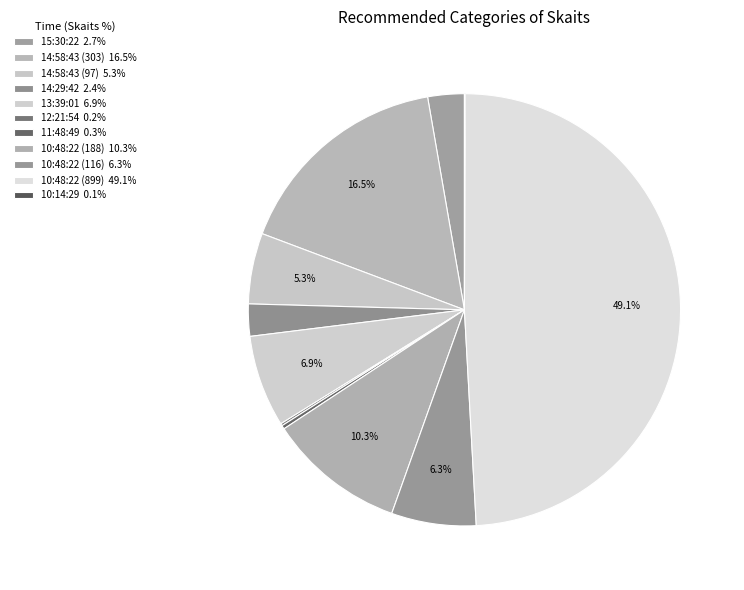

Approximately how many times larger is the value at 15:30:22 compared to 10:14:29?

50.0